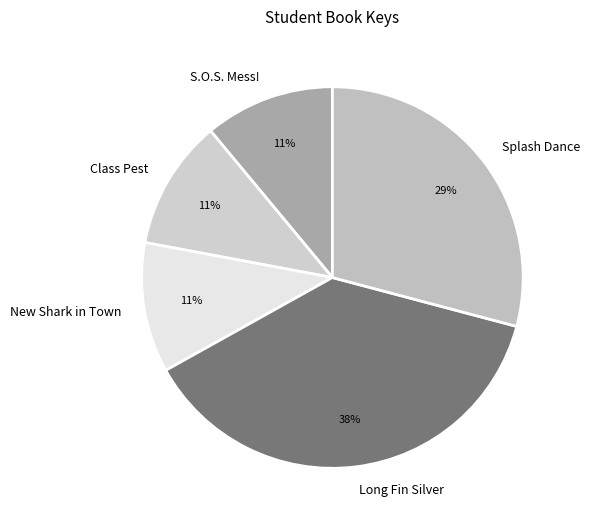

To the nearest percent, what is the combined percentage of Class Pest and New Shark in Town?

22%